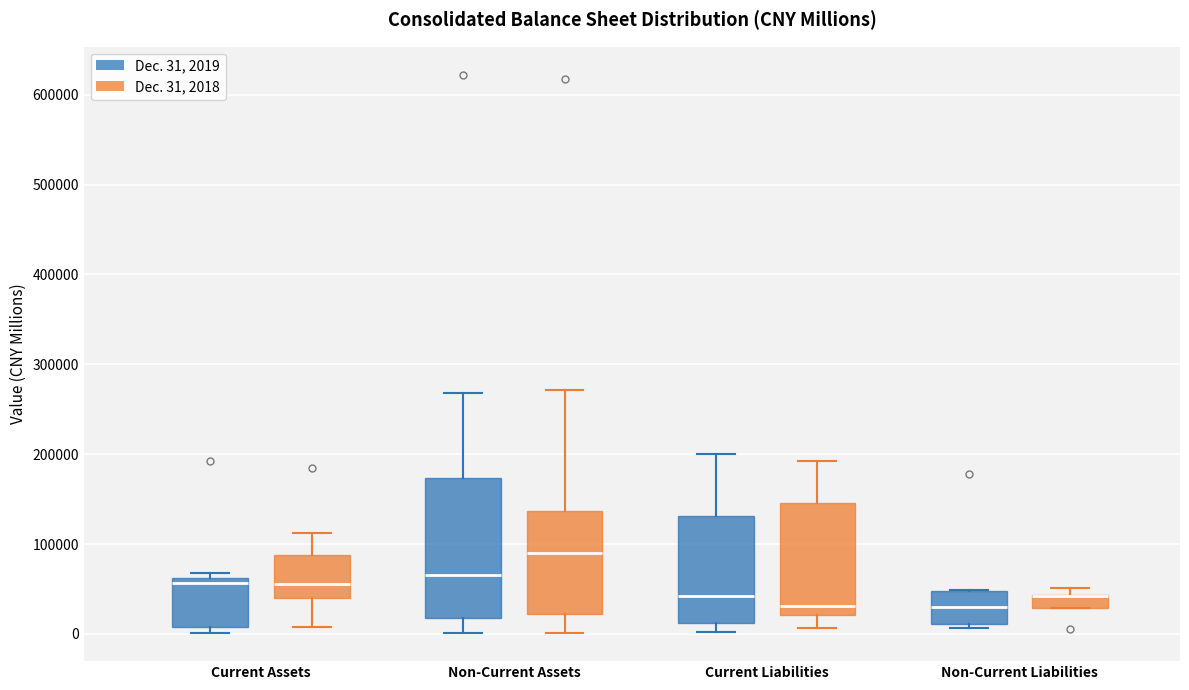

Comparing the boxes themselves (not the whiskers), which one is the tallest?

Non-Current Assets (Dec. 31, 2019)